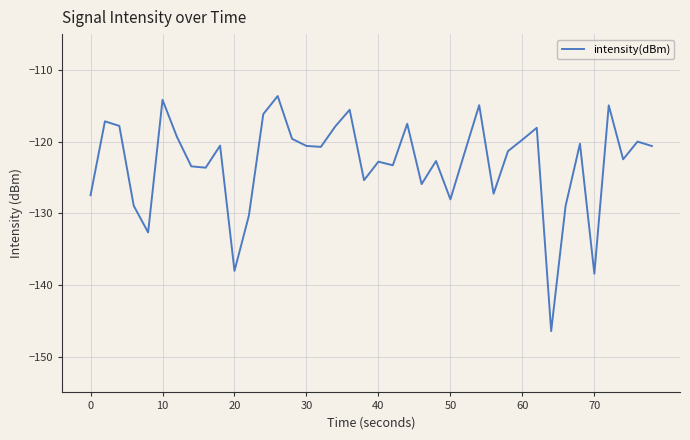

What is the greatest value displayed?

-113.6